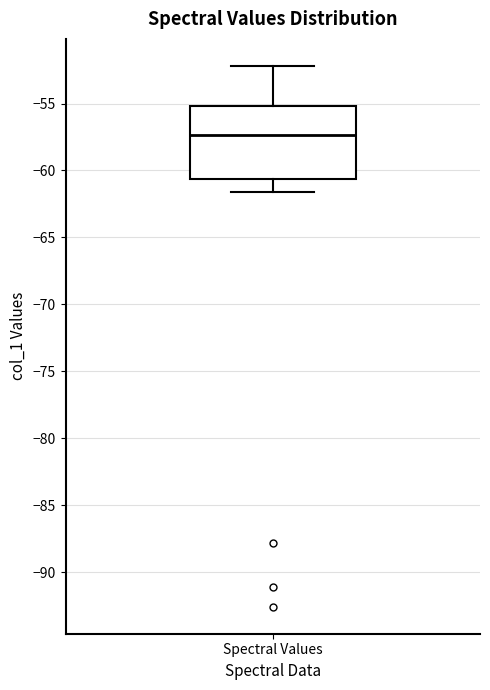

Where does the lower whisker of the box for Spectral Values end on the y-axis? The values are not printed on the chart, so give them approximately, as read against the axis.

-61.5